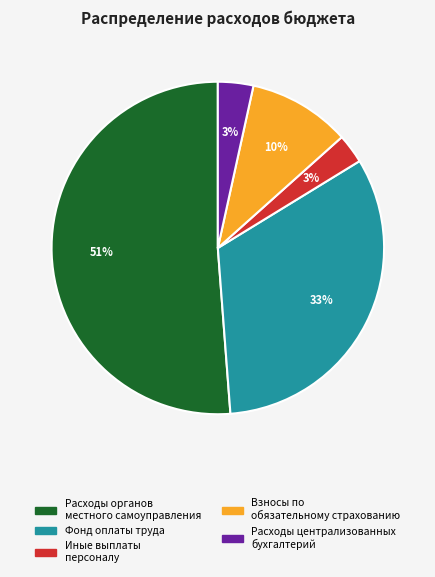

Does any single category account for the majority?

Yes